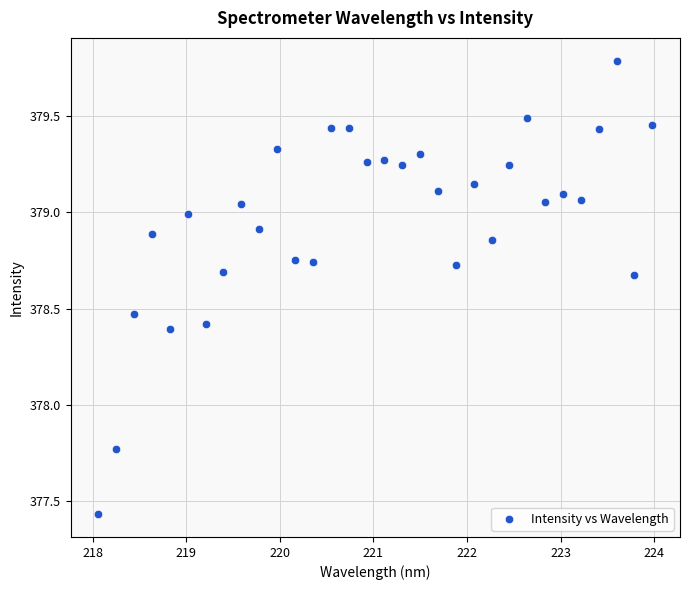

What is the range of Y values (max minus min)?

2.4